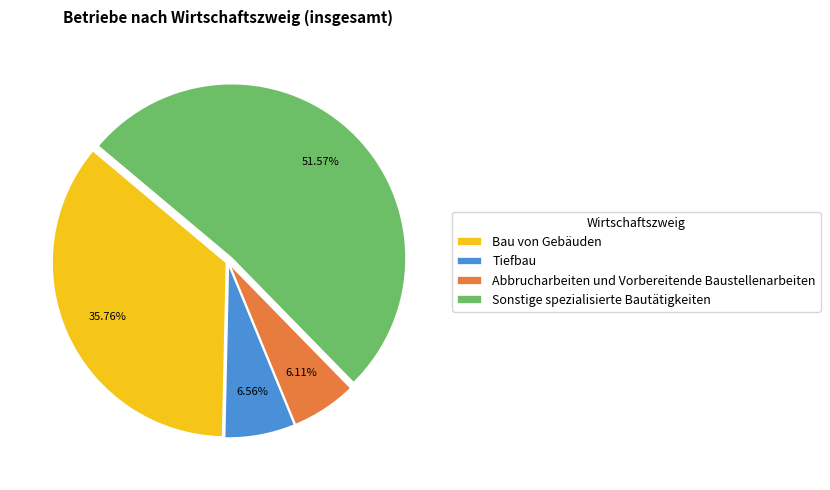

To the nearest percent, what is the average slice percentage?

25%